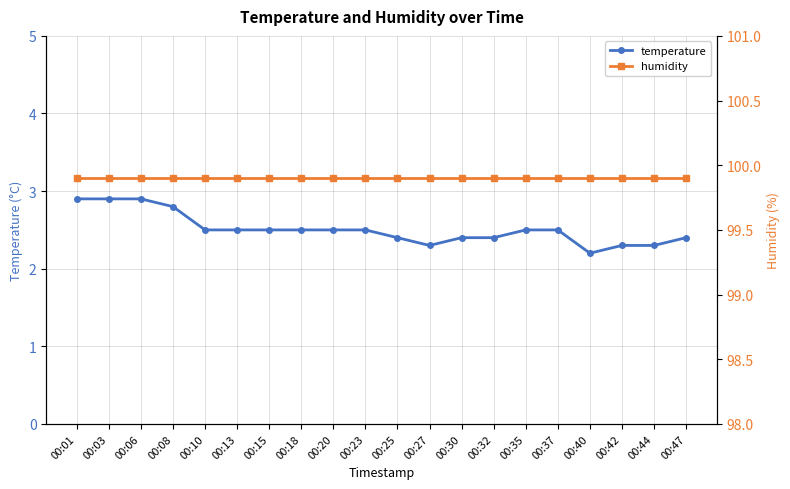

What is the sum of the temperature values at 00:08 and 00:25?

5.2